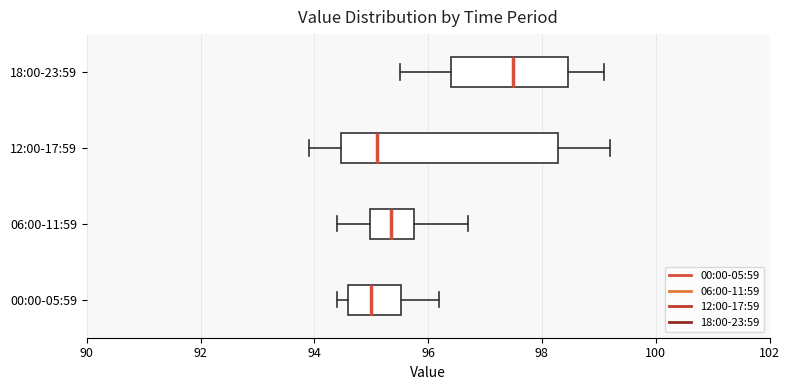

Reading bottom to top, transcribe this box plot: for each box, give where its median line is, the range the box spans, and where its two whiskers end, as read against the x-axis. The values are not printed on the chart, so give them approximately, as read against the axis.

00:00-05:59: median 95.0, box 94.6 to 95.6, whiskers 94.4 to 96.2
06:00-11:59: median 95.4, box 95.0 to 95.8, whiskers 94.4 to 96.8
12:00-17:59: median 95.2, box 94.4 to 98.2, whiskers 94.0 to 99.2
18:00-23:59: median 97.6, box 96.4 to 98.4, whiskers 95.6 to 99.2